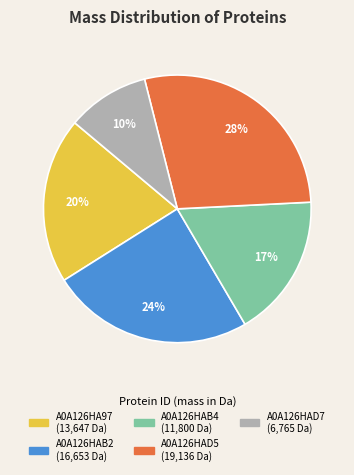

Combined, do A0A126HAB4 and A0A126HAD7 account for over 50%?

No